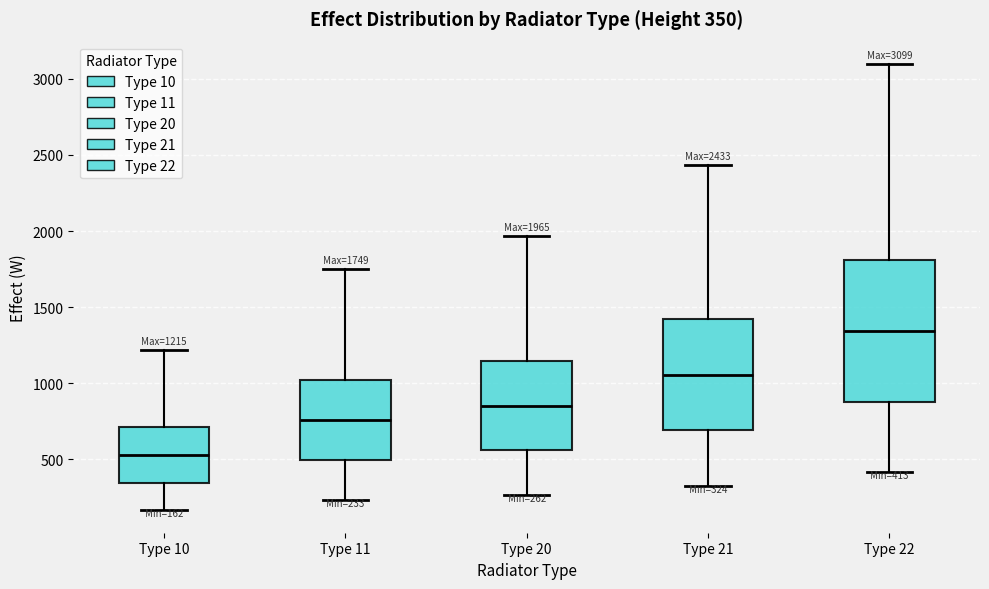

Which box has the lowest median line?

Type 10